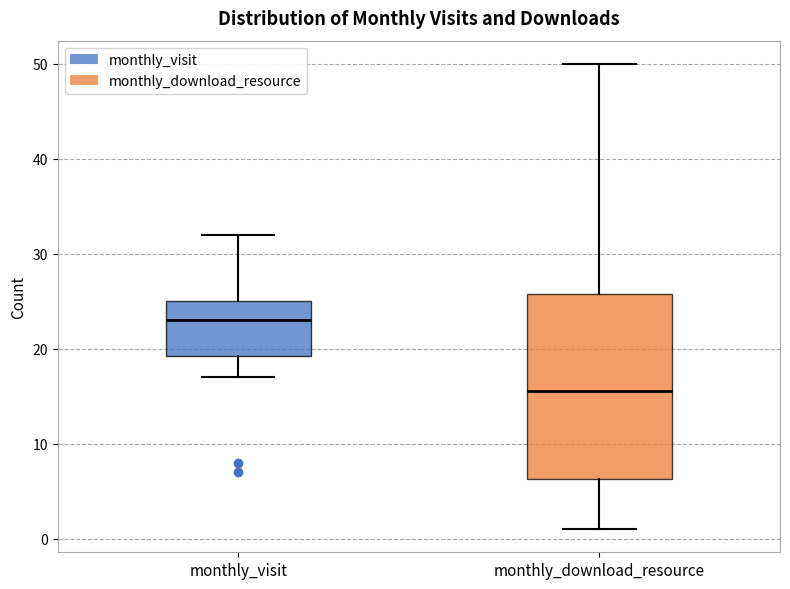

Where does the upper whisker of the box for monthly_download_resource end on the y-axis? The values are not printed on the chart, so give them approximately, as read against the axis.

50